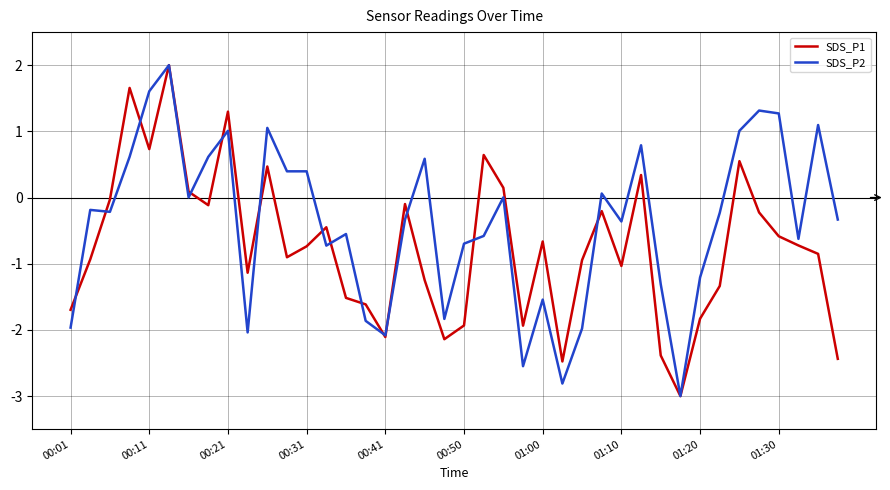

What is the maximum value for SDS_P2?

2.0